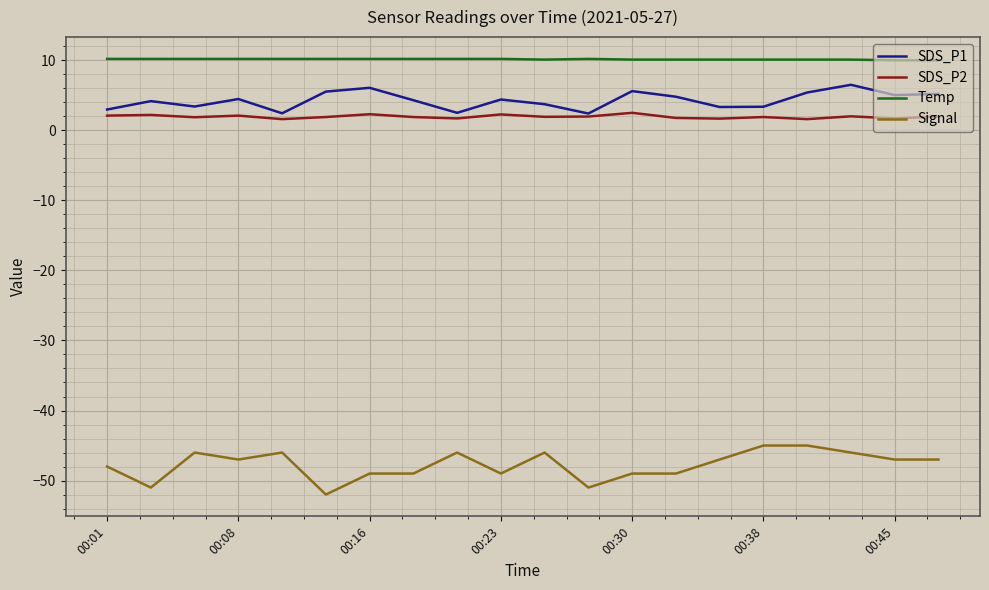

Which series has the largest total across all categories?

Temp